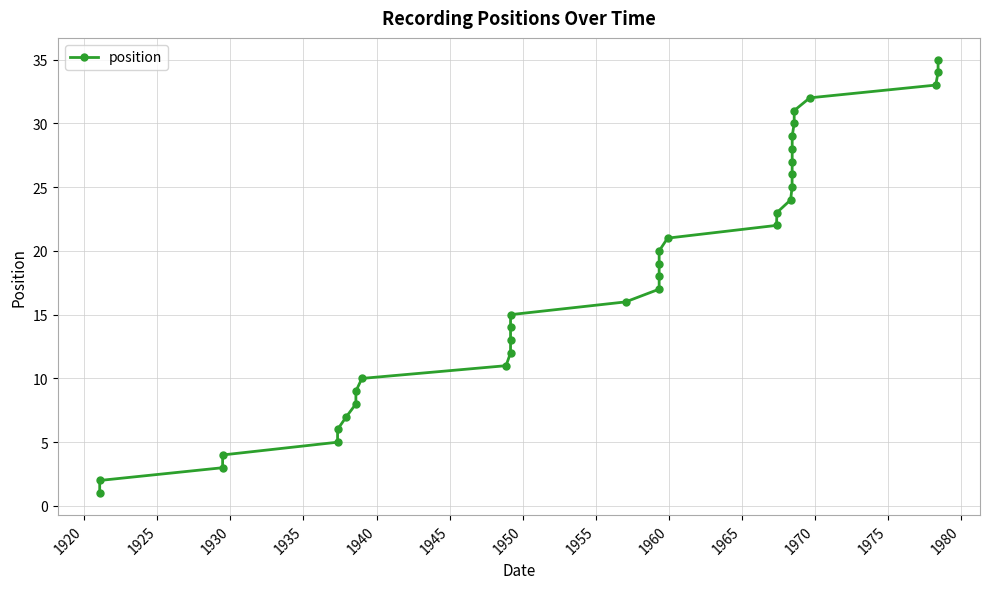

What is the sum of all values?

630